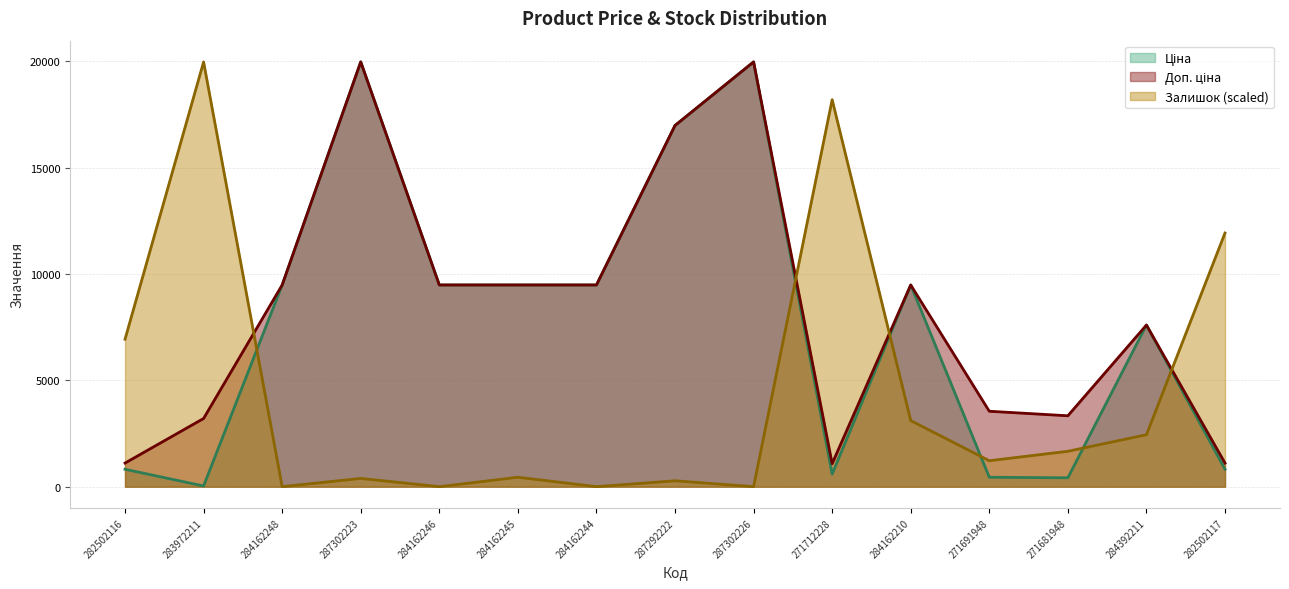

The Ціна series shows 14810.2 at 284162210. True or false?

False